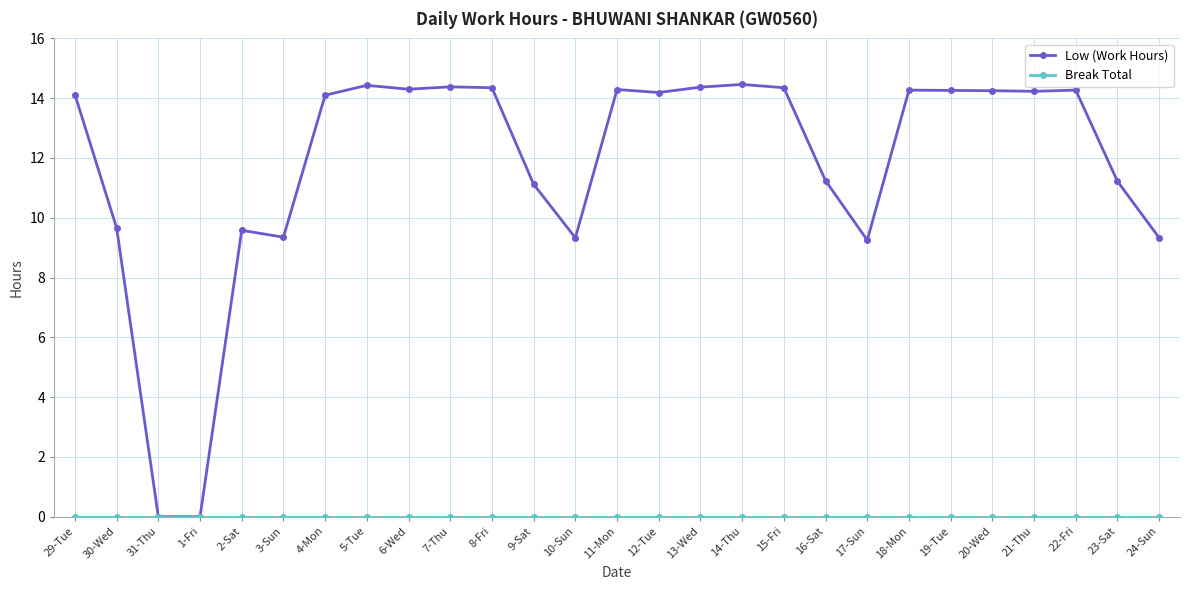

True or false: Low (Work Hours) has more than 2 interior local peaks.

True